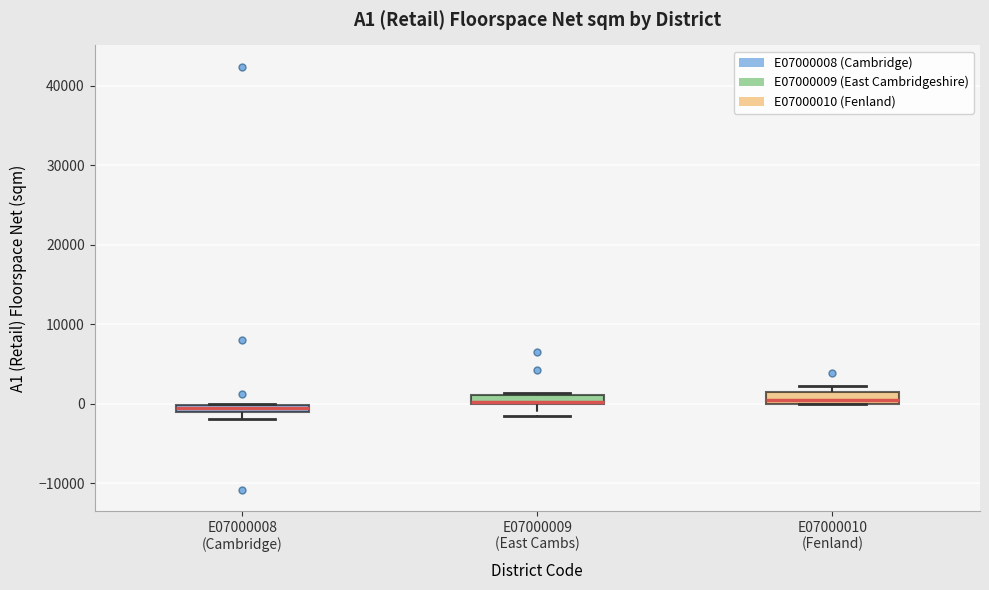

Where is the lower edge of the box for E07000010 (Fenland) on the y-axis? The values are not printed on the chart, so give them approximately, as read against the axis.

0